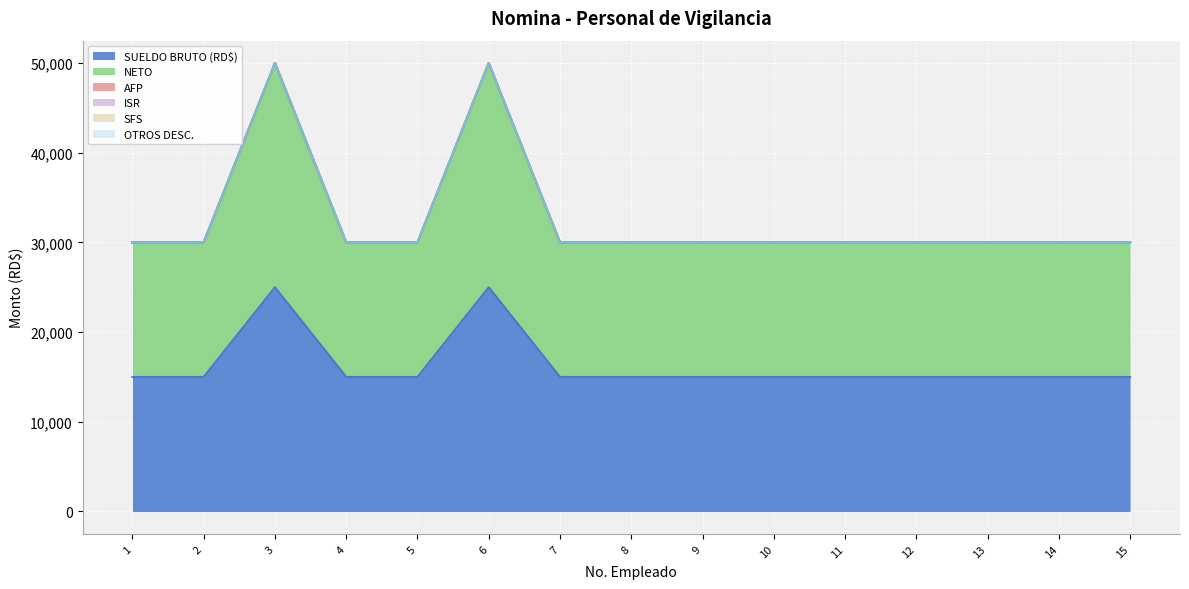

Count the number of data series in this chart.

6